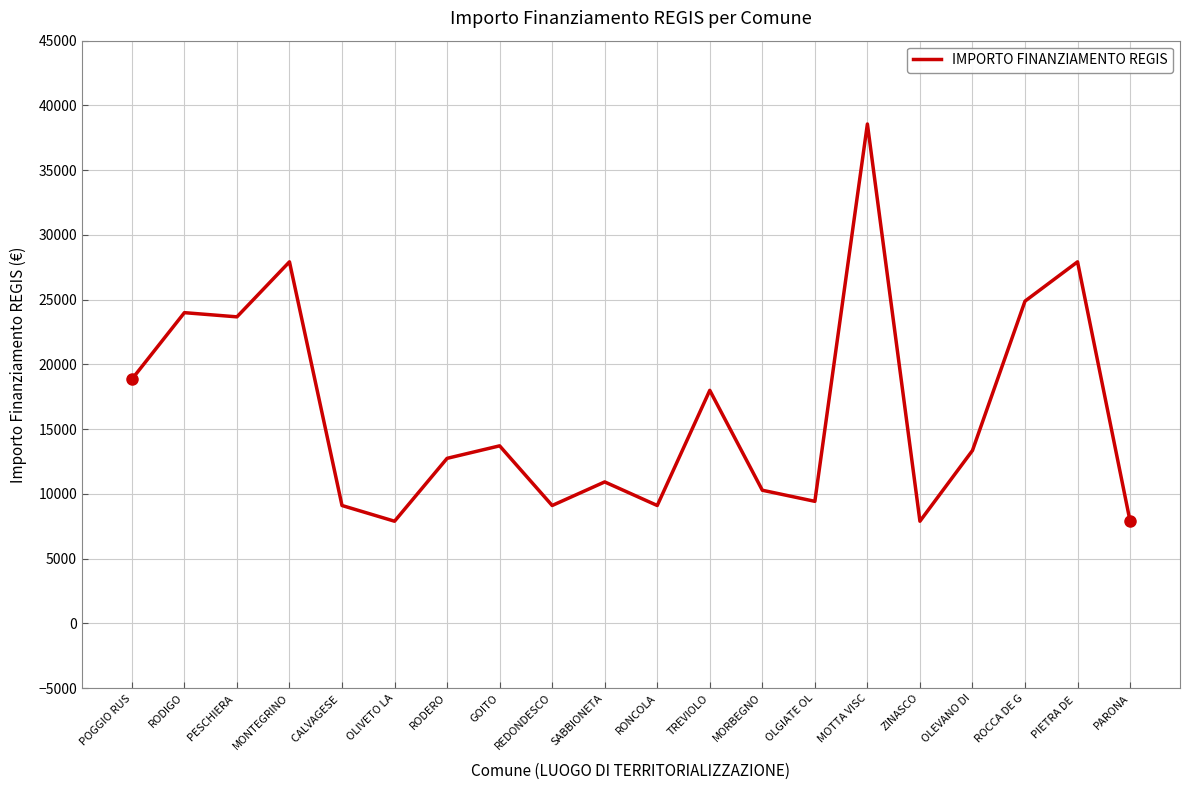

Reading left to right, extract all data points from this chart.

18854	23996	23673	27922	9105	7891	12747	13712	9105	10926	9105	17997	10284	9427	38565	7891	13354	24887	27922	7891